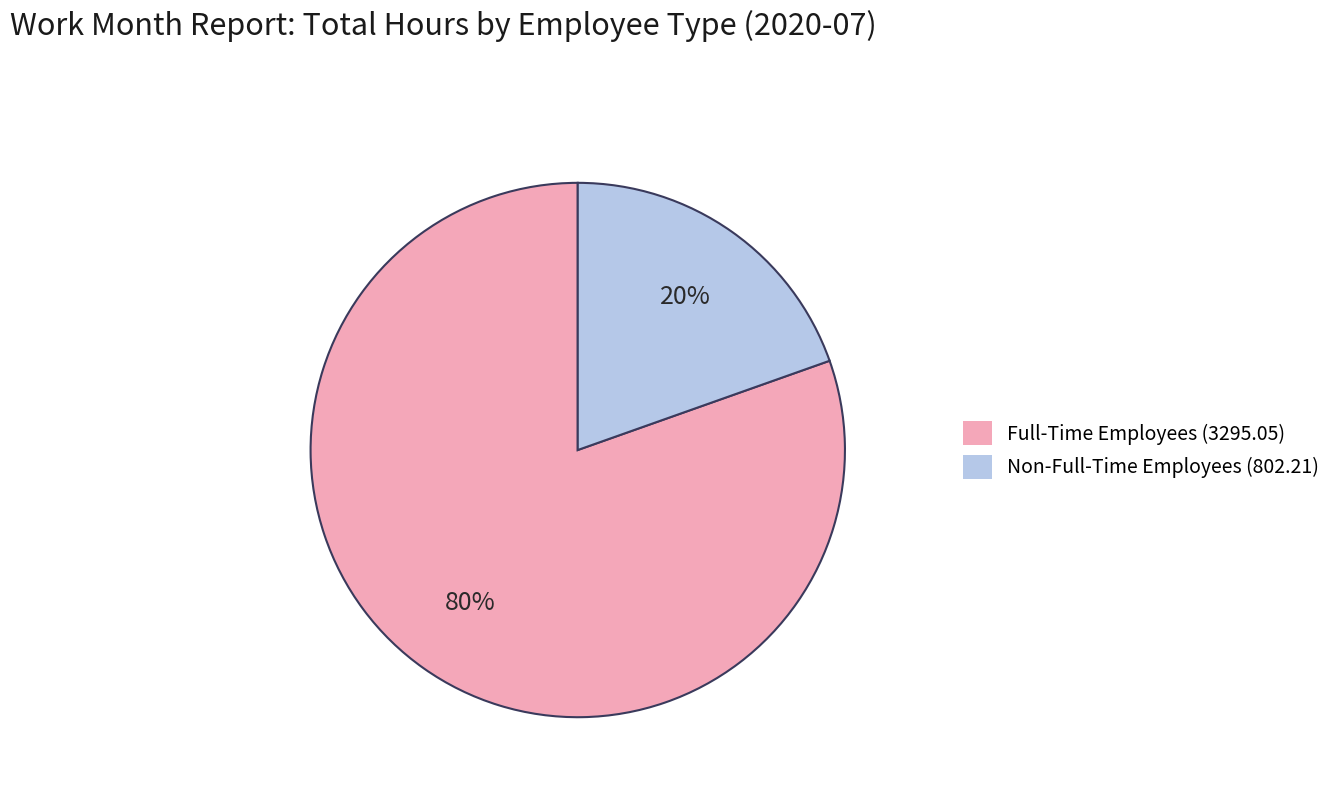

Do Non-Full-Time Employees (802.21) and Full-Time Employees (3295.05) together represent more than half of the pie?

Yes